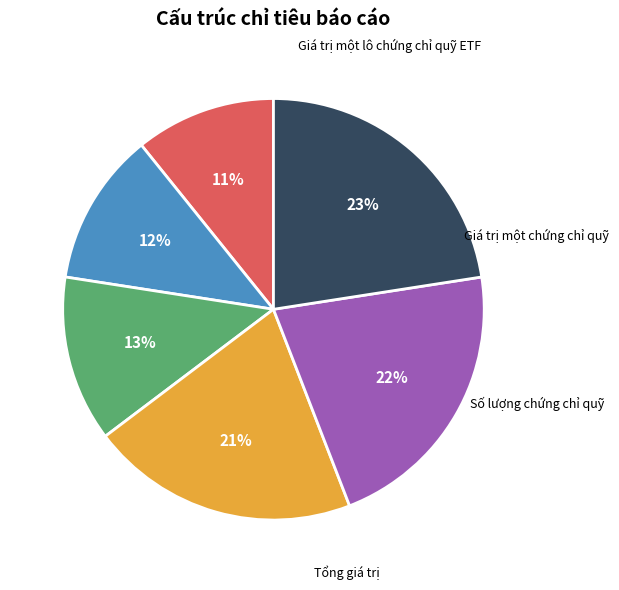

To the nearest percent, what is the average slice percentage?

17%